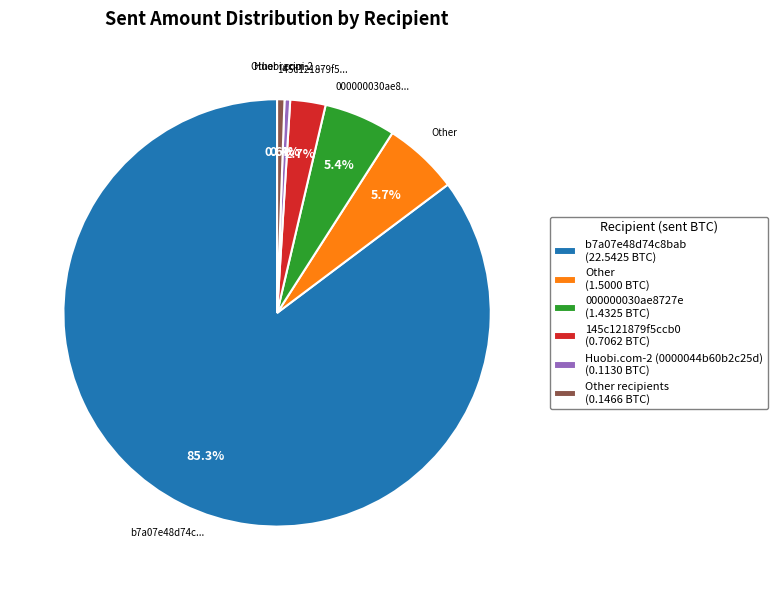

To the nearest percent, what is the average slice percentage?

17%